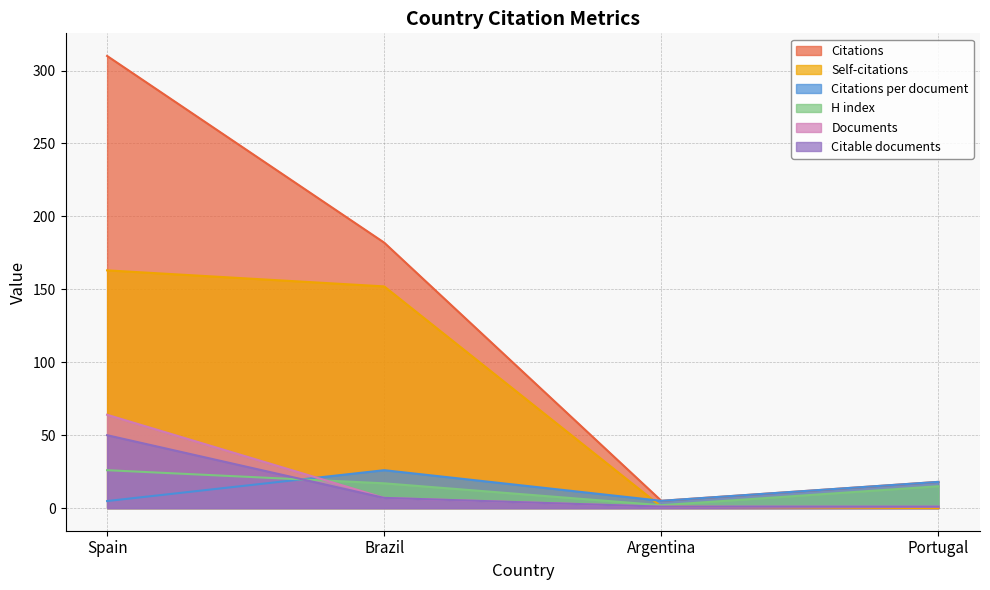

Reading left to right, what are all the values shown in this chart?

Citations: 310.0	182.0	5.0	18.0
Self-citations: 163.0	152.0	1.0	0.0
Citations per document: 4.8	26.0	5.0	18.0
H index: 26.0	17.0	2.0	15.0
Documents: 64.0	7.0	1.0	1.0
Citable documents: 50.0	7.0	1.0	1.0